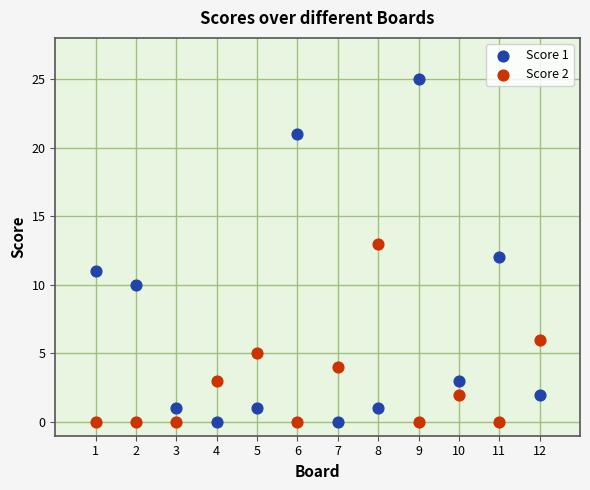

What are all the series names shown in the legend?

Score 1, Score 2